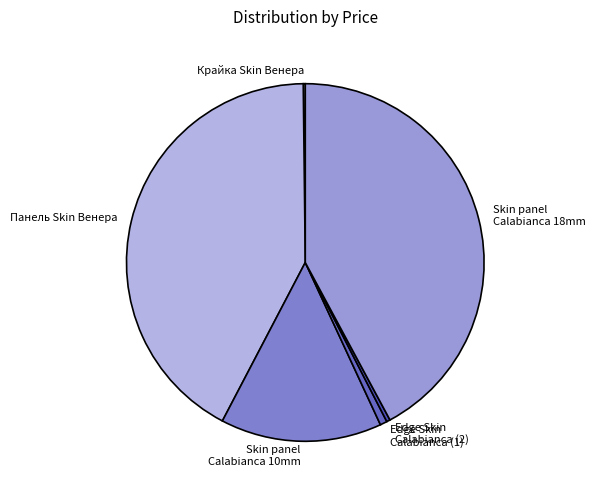

Does any single category account for the majority?

No